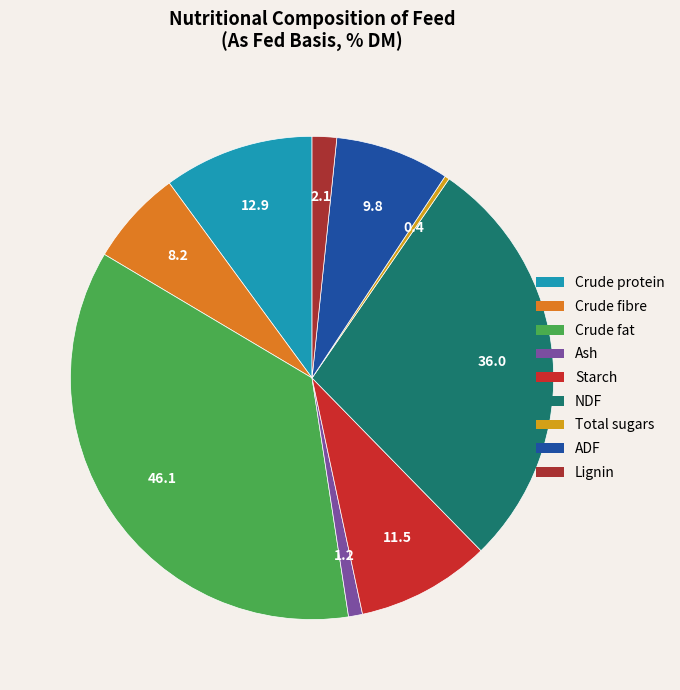

What percentage is the Crude protein slice, to the nearest percent?

10%